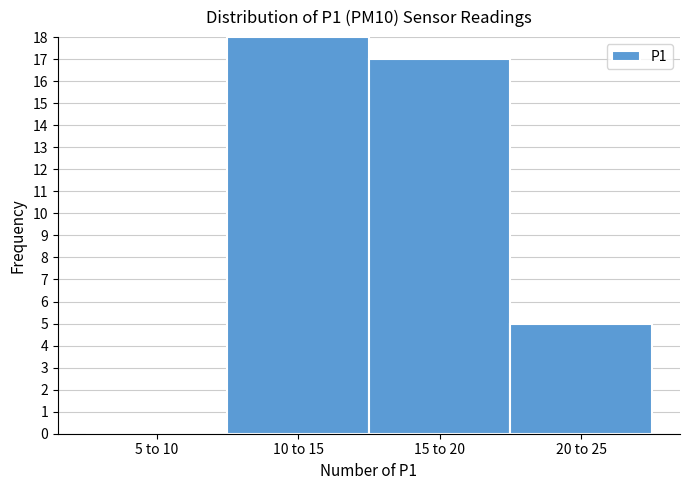

Reading left to right, transcribe all the data shown in this chart.

5 to 10=0	10 to 15=18	15 to 20=17	20 to 25=5